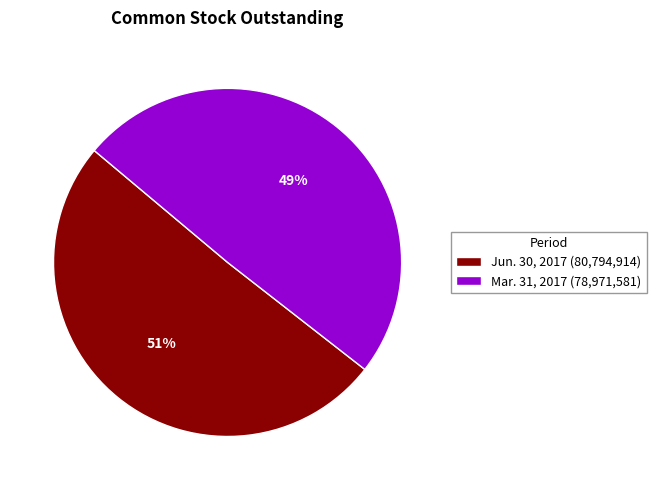

To the nearest percent, what percentage of the pie is Mar. 31, 2017?

49%